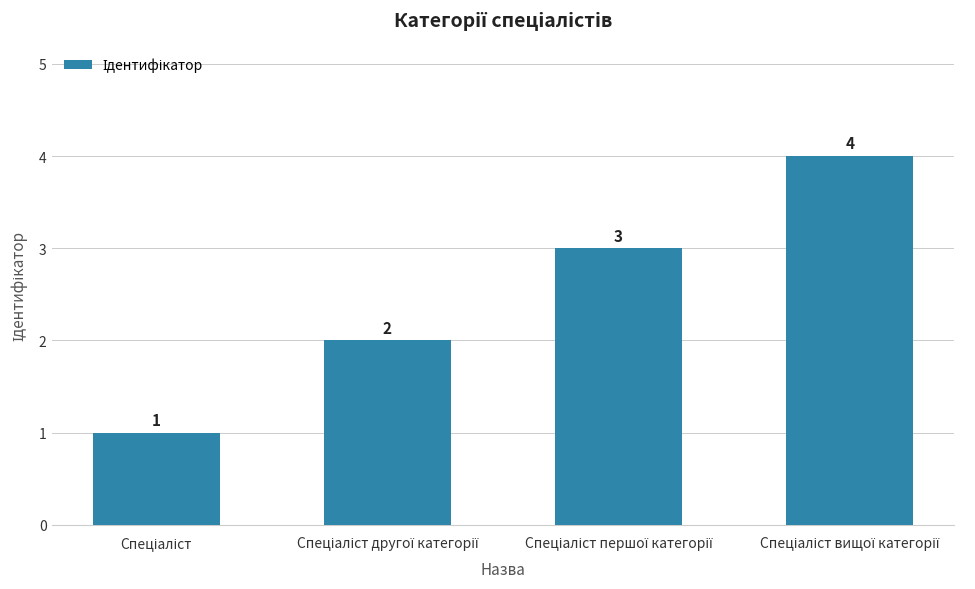

How many values are between 2 and 4?

3